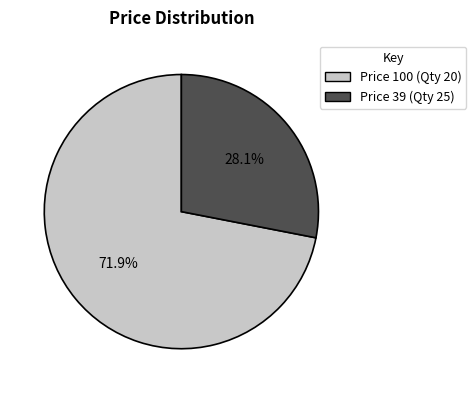

Approximately how many times larger is the value at Price 39 (Qty 25) compared to Price 100 (Qty 20)?

0.4